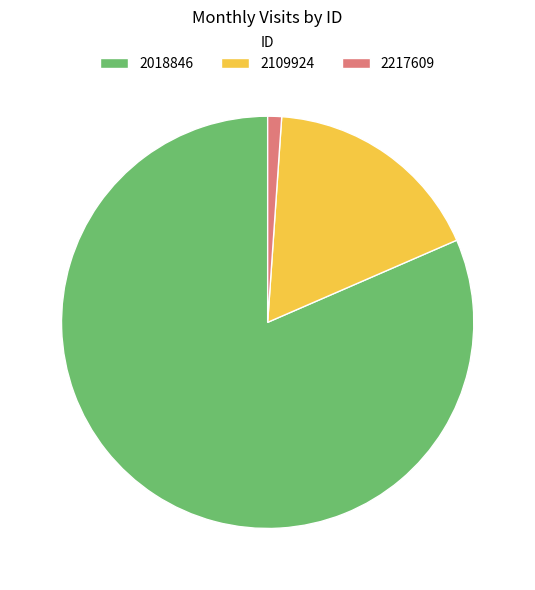

True or false: 2018846 accounts for 82% of the total.

True